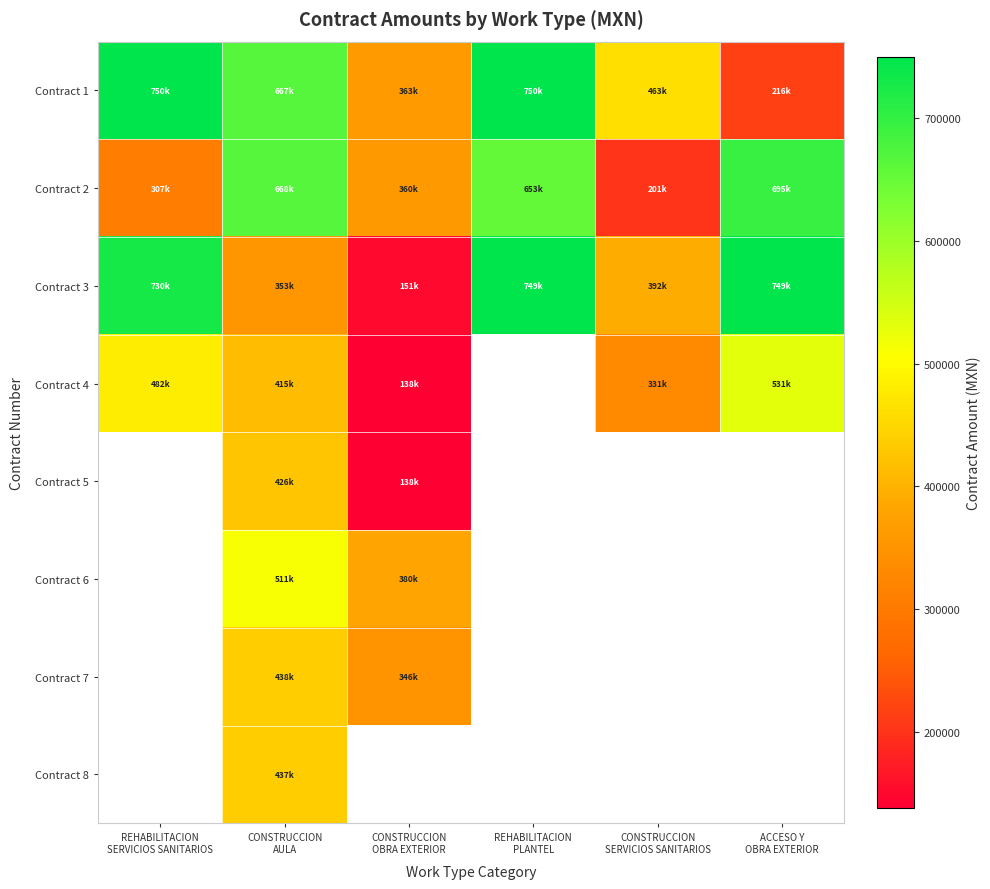

Which series has the widest spread of values?

Contract 3